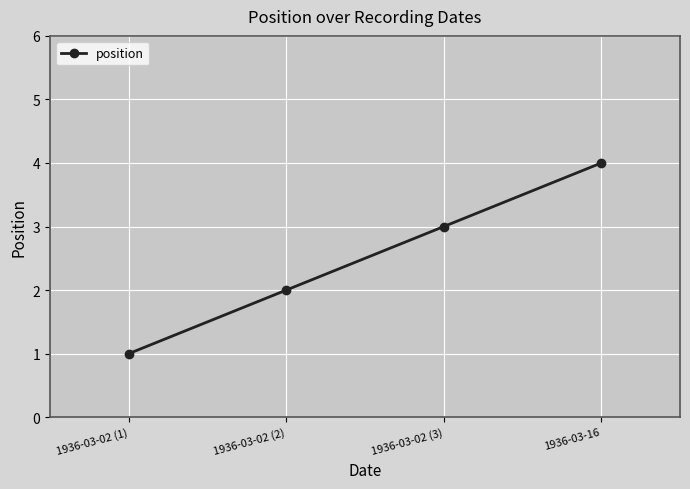

Rank the categories by value from highest to lowest.

1936-03-16, 1936-03-02 (3), 1936-03-02 (2), 1936-03-02 (1)